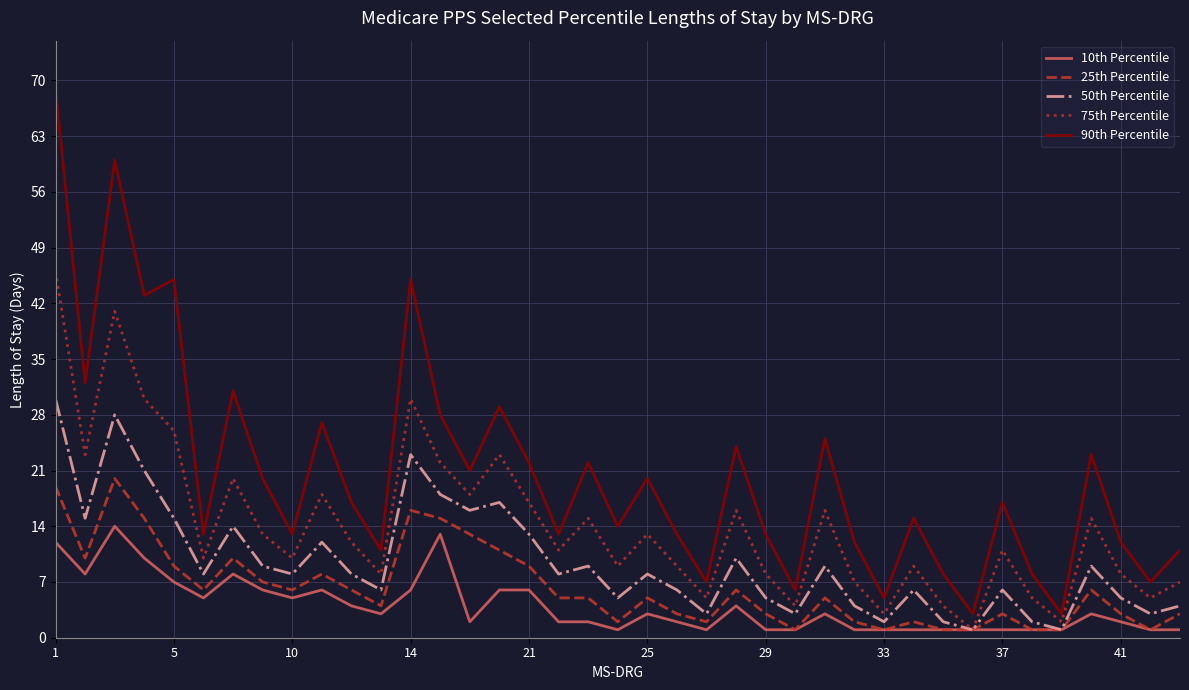

True or false: 75th Percentile and 90th Percentile intersect in this chart.

False